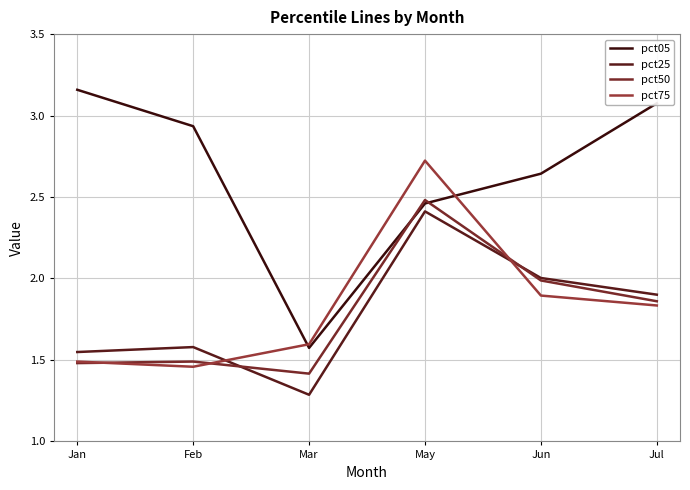

Which series has the largest total across all categories?

pct05